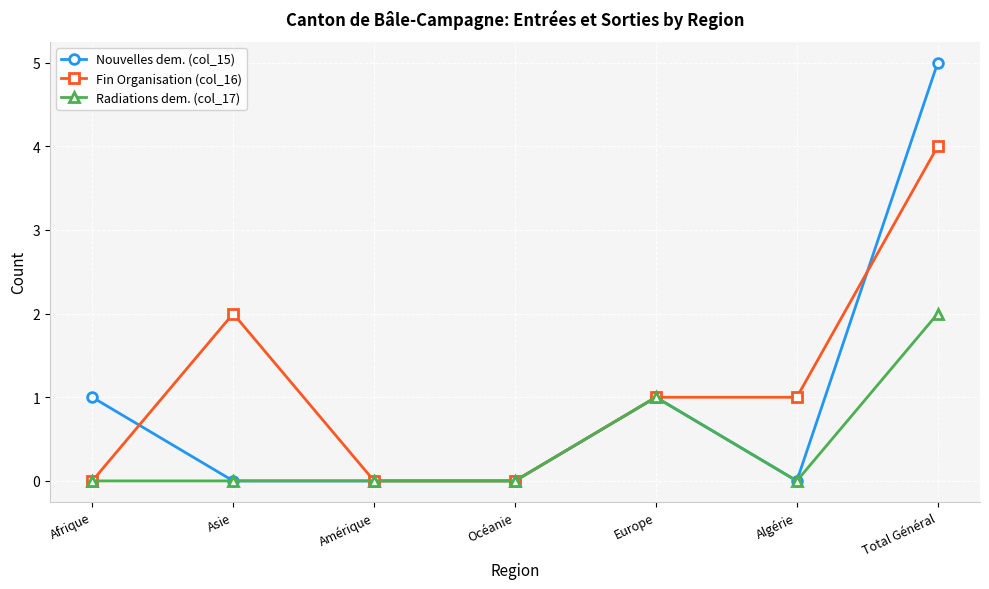

Reading right to left, list all the values displayed in this chart.

Nouvelles dem. (col_15): Total Général=5	Algérie=0	Europe=1	Océanie=0	Amérique=0	Asie=0	Afrique=1
Fin Organisation (col_16): Total Général=4	Algérie=1	Europe=1	Océanie=0	Amérique=0	Asie=2	Afrique=0
Radiations dem. (col_17): Total Général=2	Algérie=0	Europe=1	Océanie=0	Amérique=0	Asie=0	Afrique=0